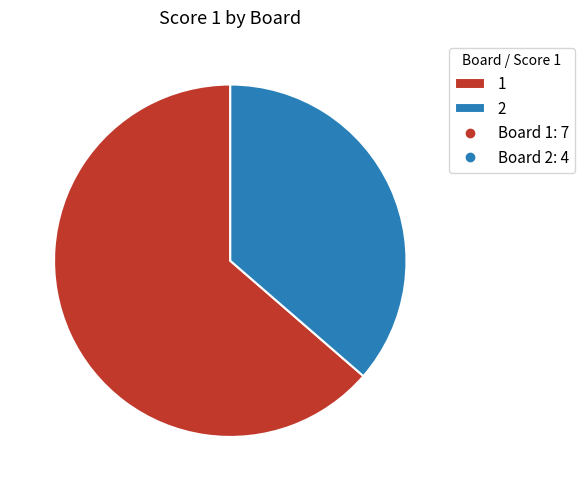

What is the majority slice?

1